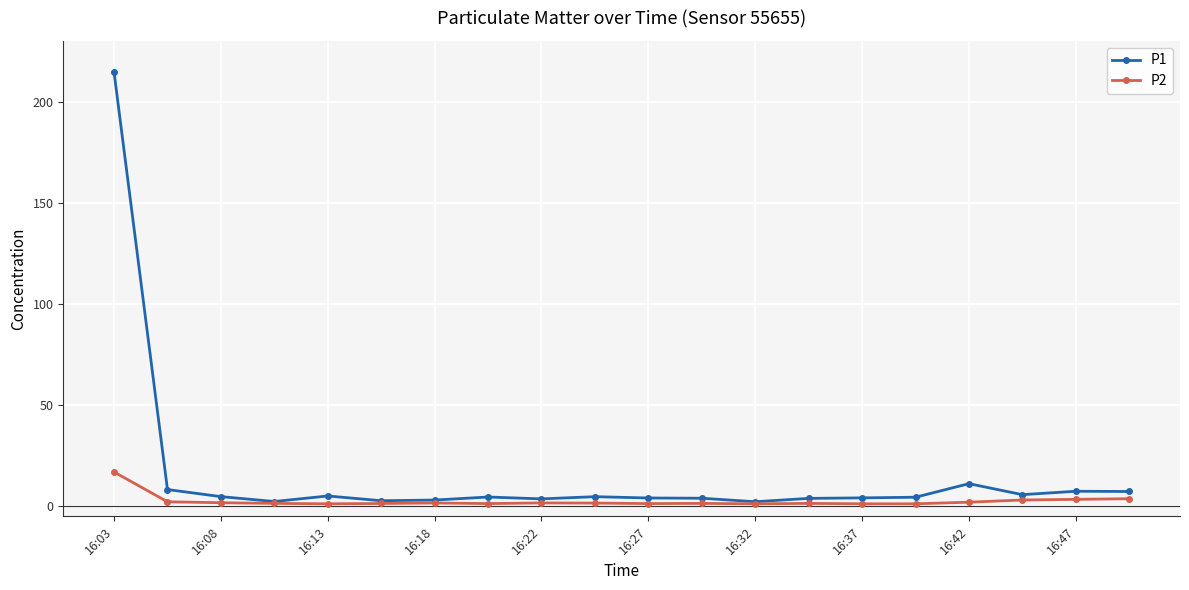

True or false: P1 has more than 0 interior local peaks.

True